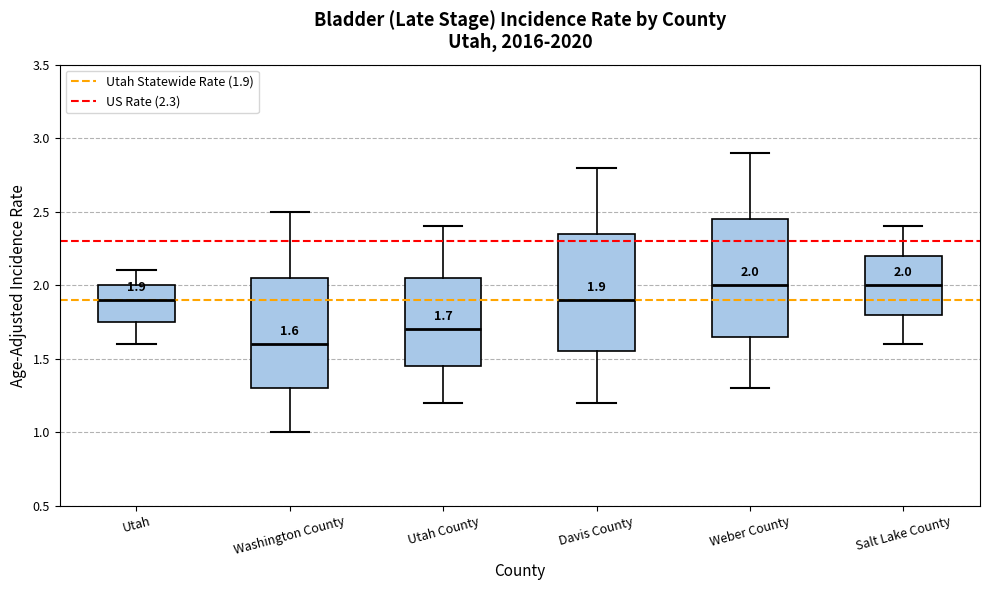

Which box's median line is the lowest?

Washington County